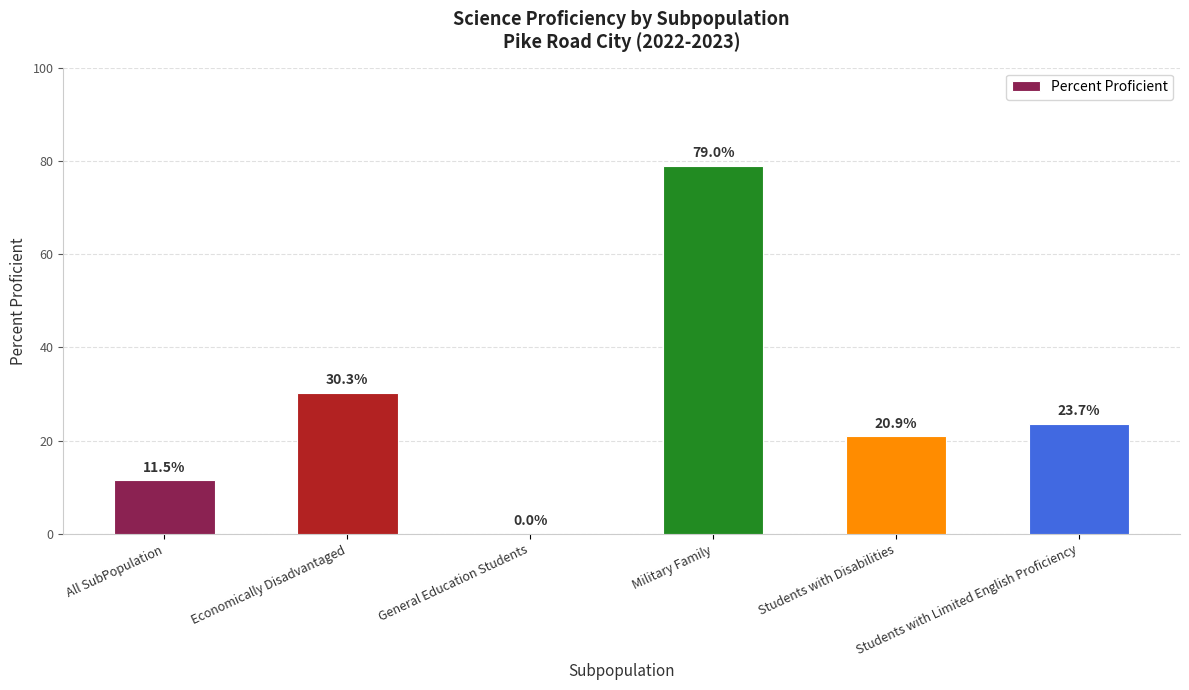

Reading left to right, extract all data points from this chart.

All SubPopulation=11.5	Economically Disadvantaged=30.3	General Education Students=0.0	Military Family=79.0	Students with Disabilities=20.9	Students with Limited English Proficiency=23.7